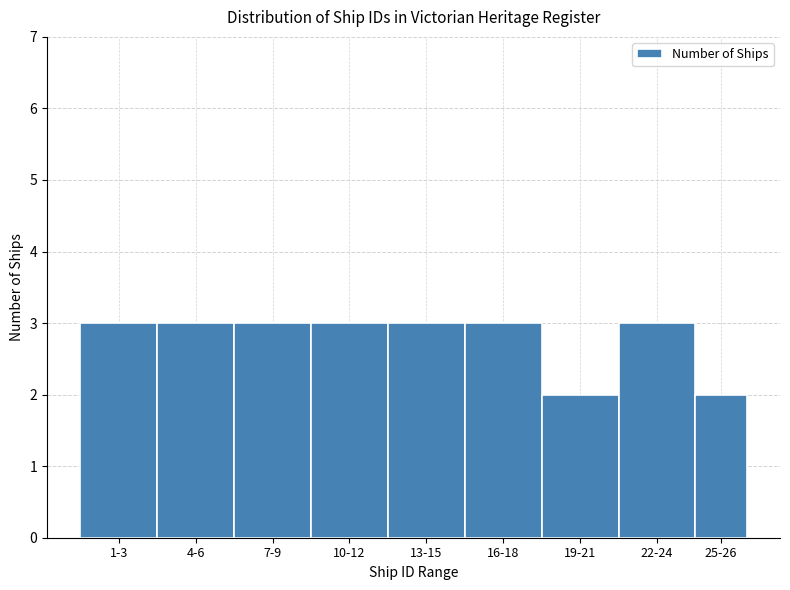

Reading left to right, transcribe all the data shown in this chart.

1-3=3	4-6=3	7-9=3	10-12=3	13-15=3	16-18=3	19-21=2	22-24=3	25-26=2